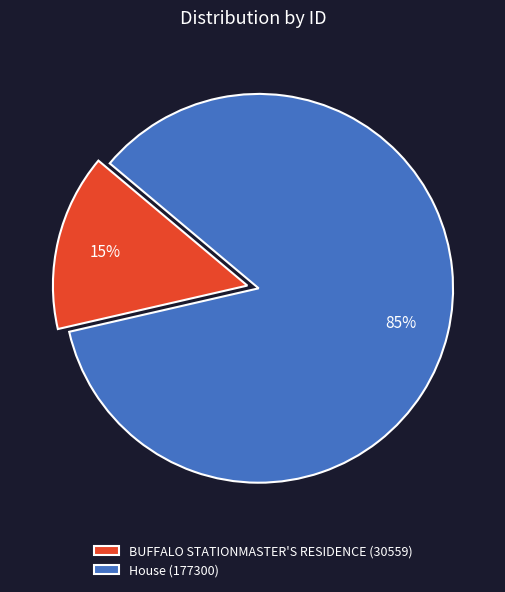

What is the smallest slice in the pie chart?

BUFFALO STATIONMASTER'S RESIDENCE